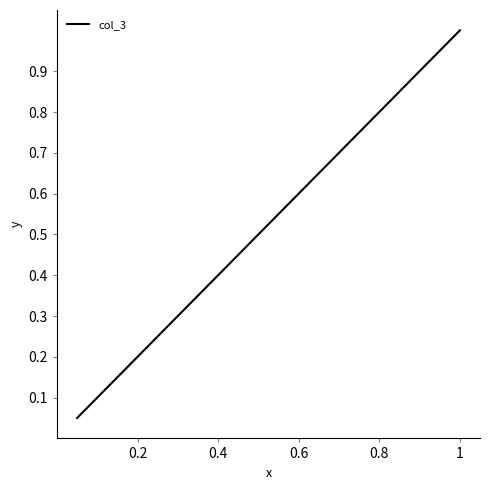

What is the maximum value shown in the chart?

1.0